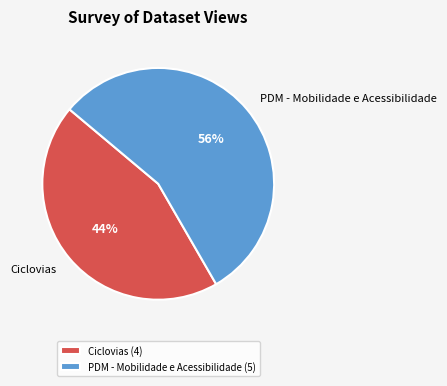

Does PDM - Mobilidade e Acessibilidade (5) represent more than half of the total?

Yes